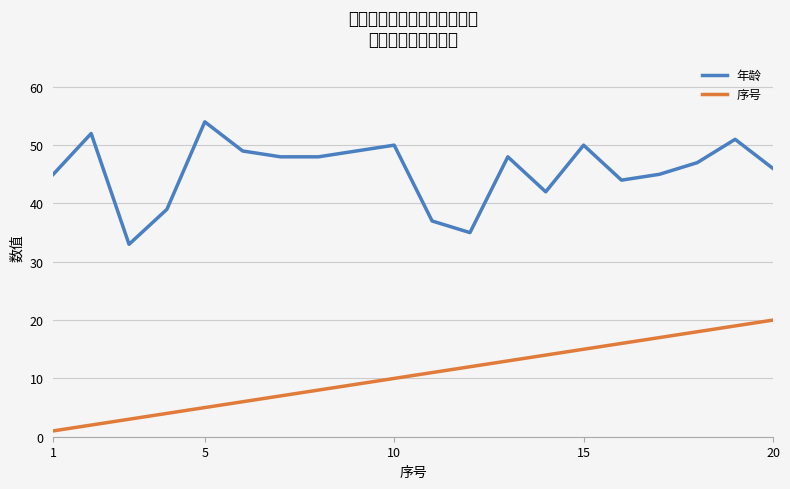

What is the difference between the maximum and minimum values in the 序号 series?

19